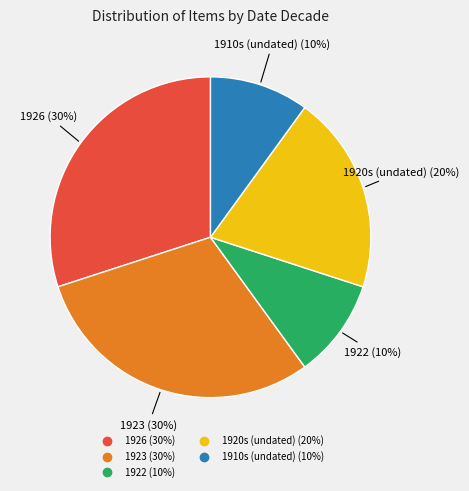

Does any single category account for the majority?

No